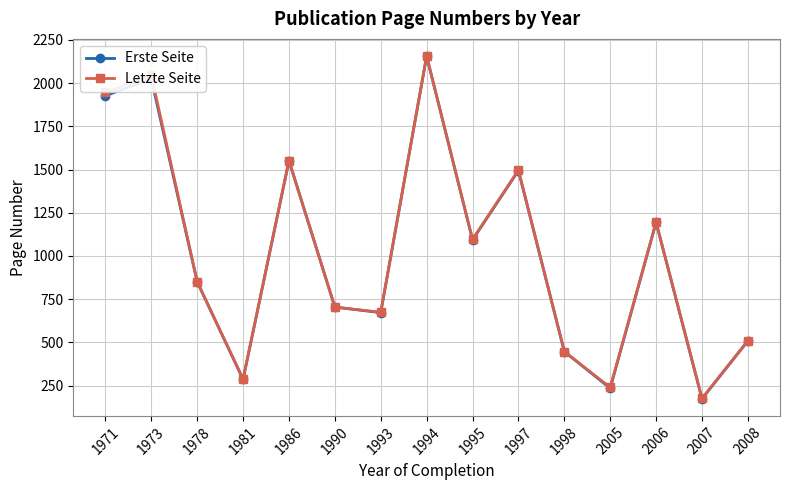

What are all the series names shown in the legend?

Erste Seite, Letzte Seite